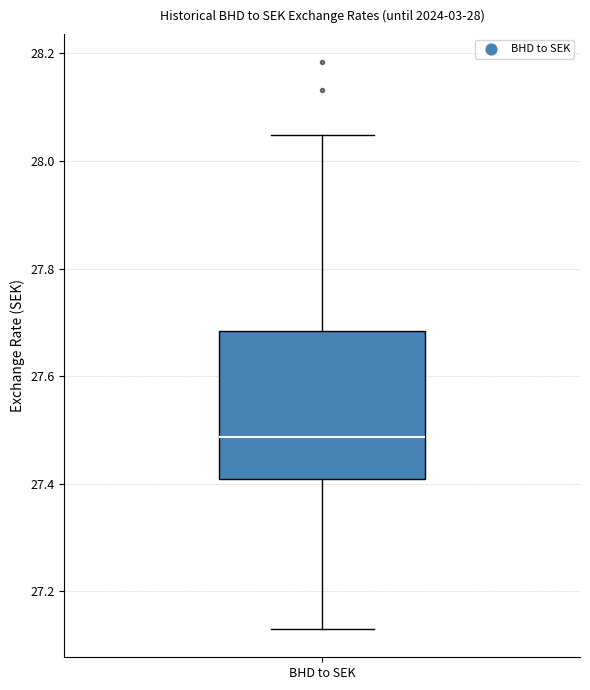

Read this box plot against the y-axis: the position of the median line, the range covered by the box, and the ends of both whiskers. The values are not printed on the chart, so give them approximately, as read against the axis.

median 27.48, box 27.40 to 27.68, whiskers 27.14 to 28.04